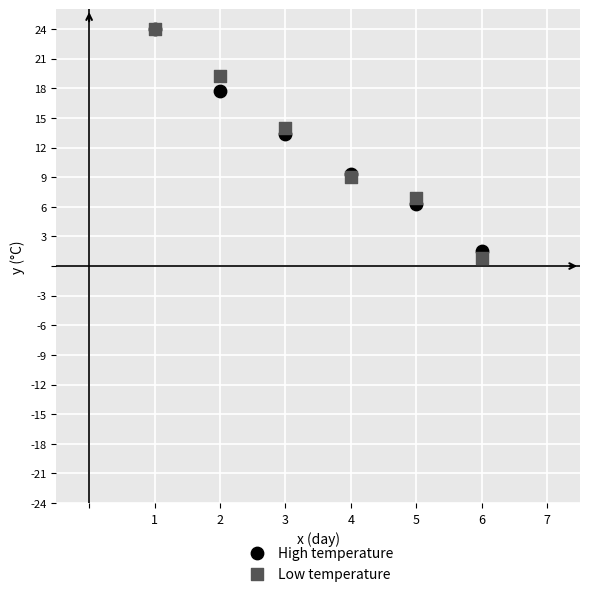

In the Low temperature series, what Y value is closest to 12?

14.0